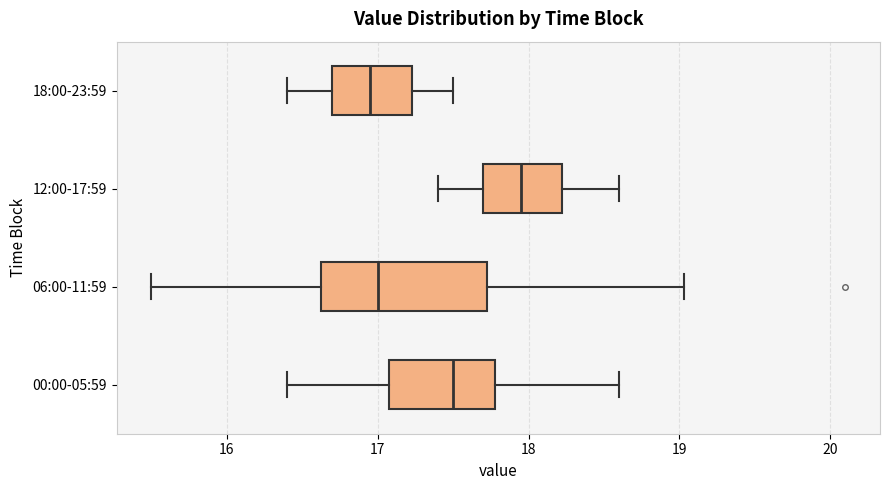

Which box has the furthest to the right median line?

12:00-17:59